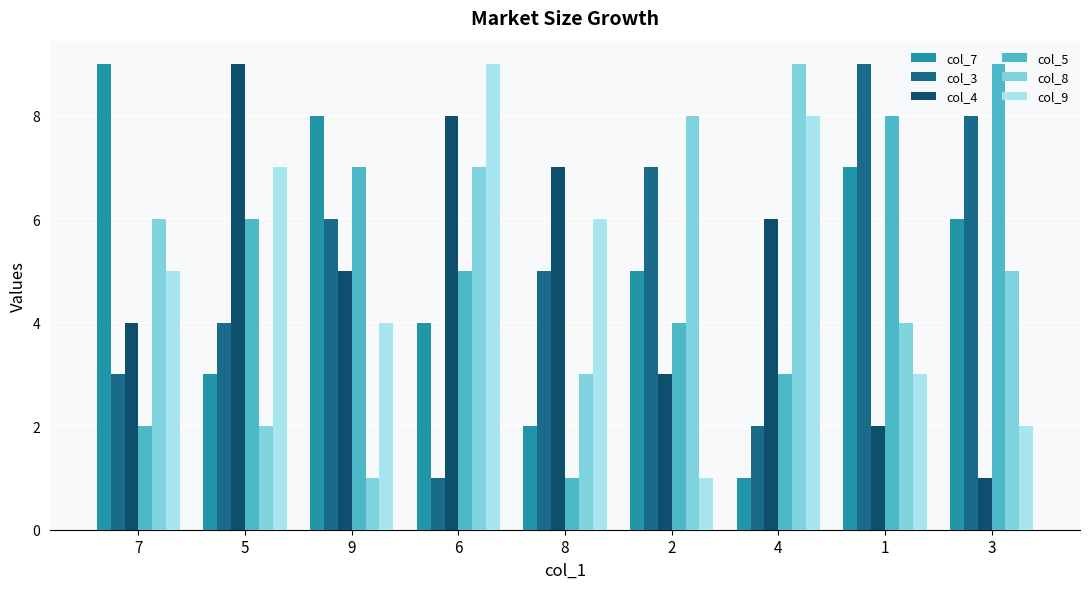

Reading right to left, transcribe all the data shown in this chart.

col_7: 3=6	1=7	4=1	2=5	8=2	6=4	9=8	5=3	7=9
col_3: 3=8	1=9	4=2	2=7	8=5	6=1	9=6	5=4	7=3
col_4: 3=1	1=2	4=6	2=3	8=7	6=8	9=5	5=9	7=4
col_5: 3=9	1=8	4=3	2=4	8=1	6=5	9=7	5=6	7=2
col_8: 3=5	1=4	4=9	2=8	8=3	6=7	9=1	5=2	7=6
col_9: 3=2	1=3	4=8	2=1	8=6	6=9	9=4	5=7	7=5